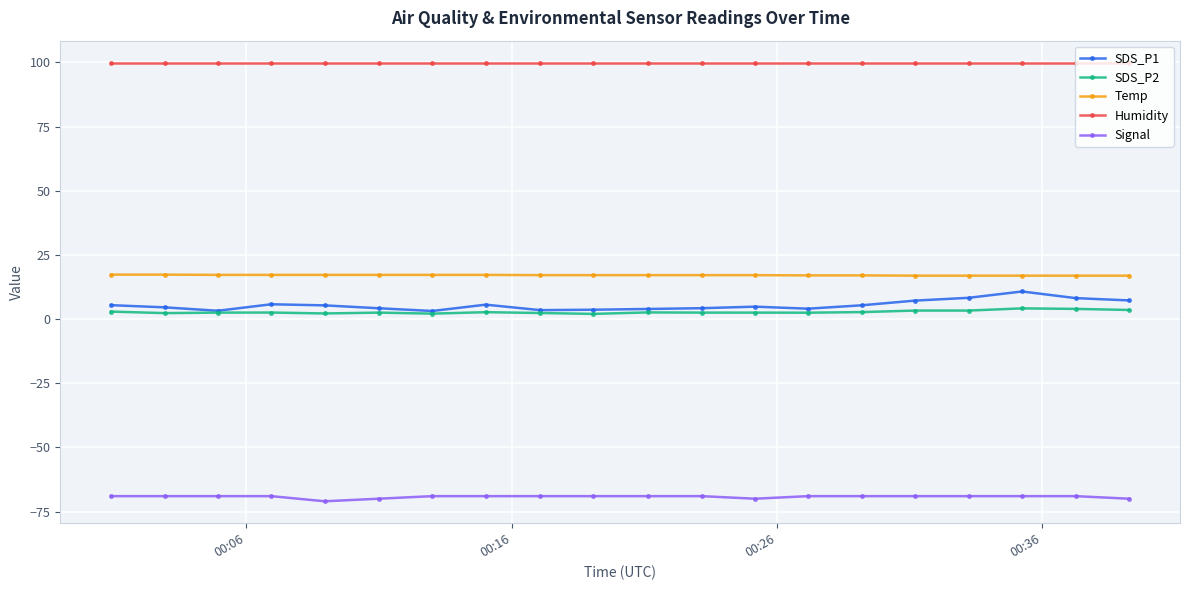

What is the smallest value displayed?

-71.0